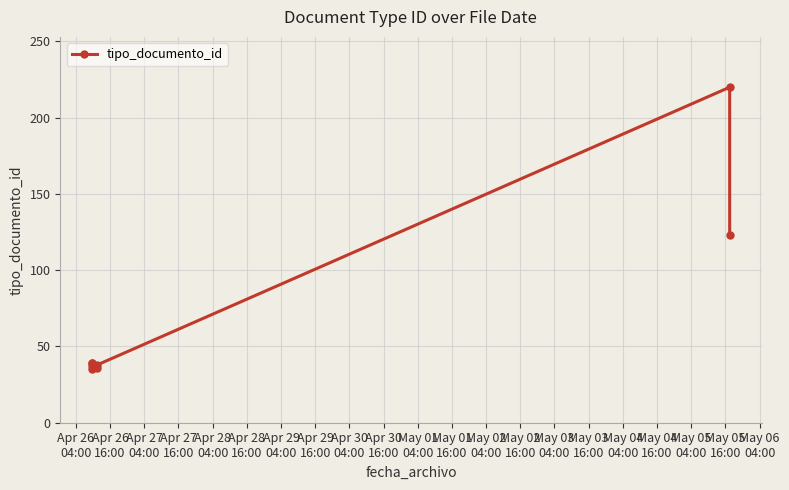

What is the sum of all values?

567